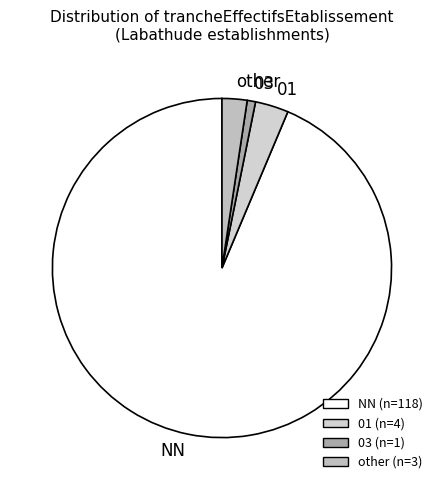

Is it true that NN is 94% of the pie?

True